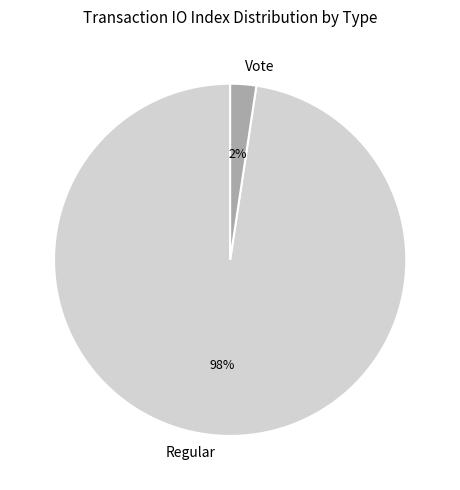

Which slice represents more than half of the pie?

Regular